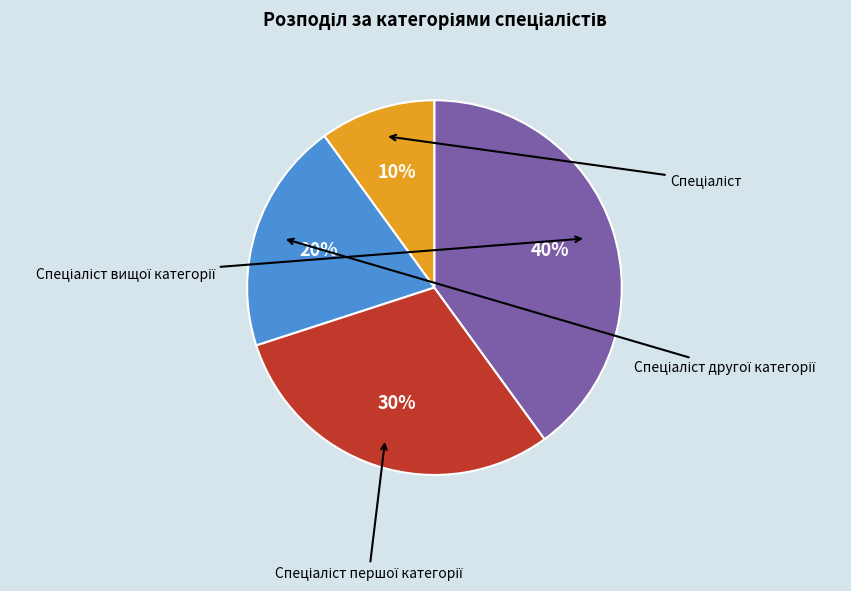

To the nearest percent, what is the average slice percentage?

25%